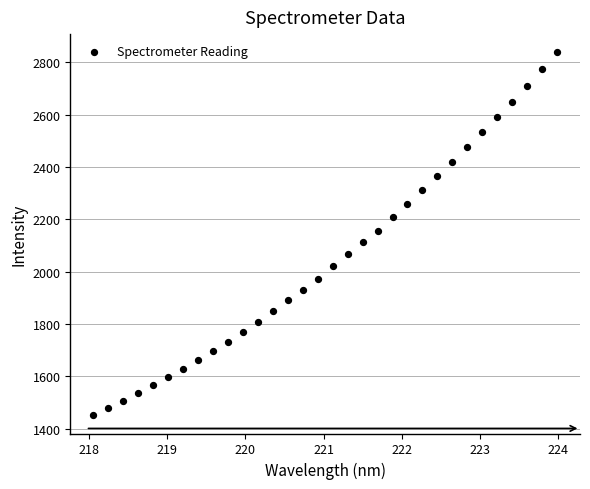

What is the range of X values (max minus min)?

5.9